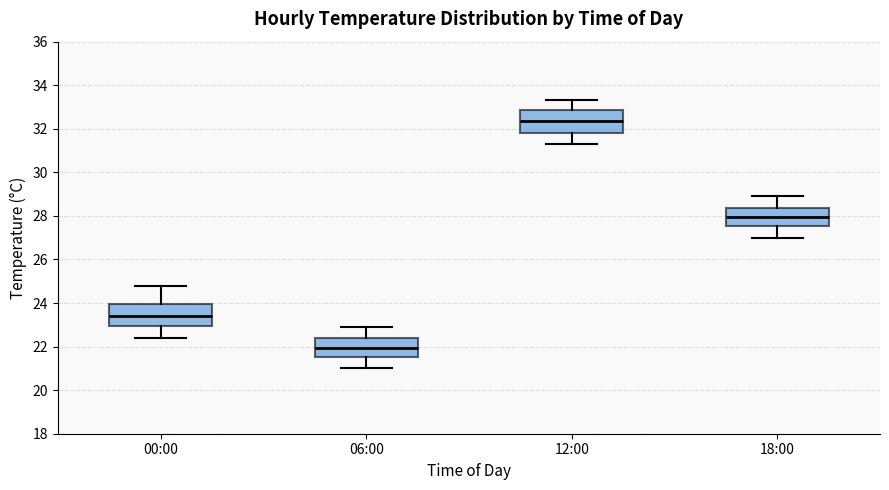

Which box's median line is the lowest?

06:00